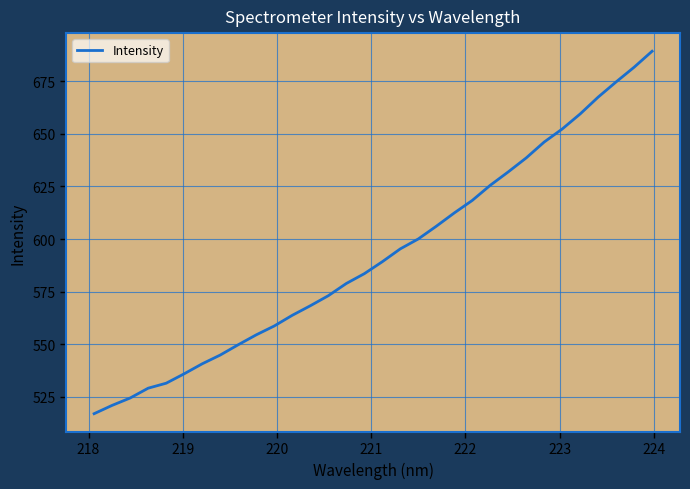

What is the difference between the maximum and minimum values?

172.2